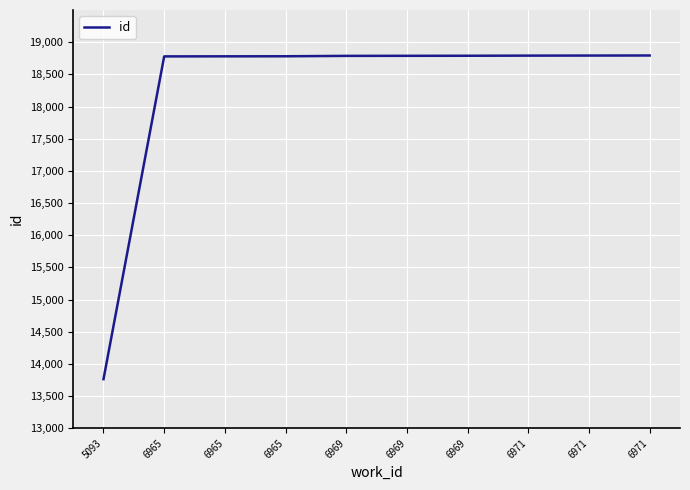

How many lines are shown in the chart?

1